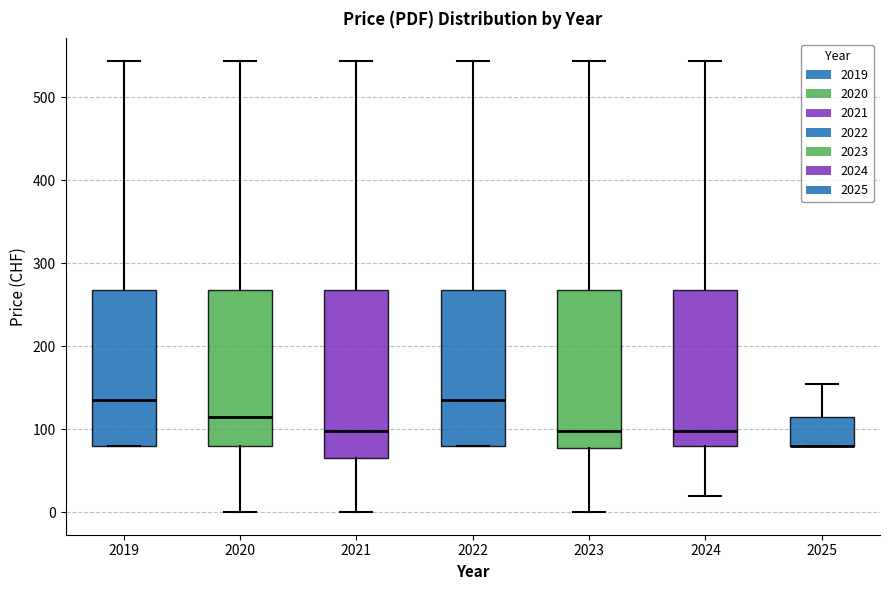

Reading left to right, read every box against the y-axis: the position of its median line, the range the box covers, and the ends of its whiskers. The values are not printed on the chart, so give them approximately, as read against the axis.

2019: median 140, box 80 to 270, whiskers 80 to 540
2020: median 120, box 80 to 270, whiskers 0 to 540
2021: median 100, box 70 to 270, whiskers 0 to 540
2022: median 140, box 80 to 270, whiskers 80 to 540
2023: median 100, box 80 to 270, whiskers 0 to 540
2024: median 100, box 80 to 270, whiskers 20 to 540
2025: median 80 (drawn on the box's lower edge), box 80 to 120, whiskers 80 to 160